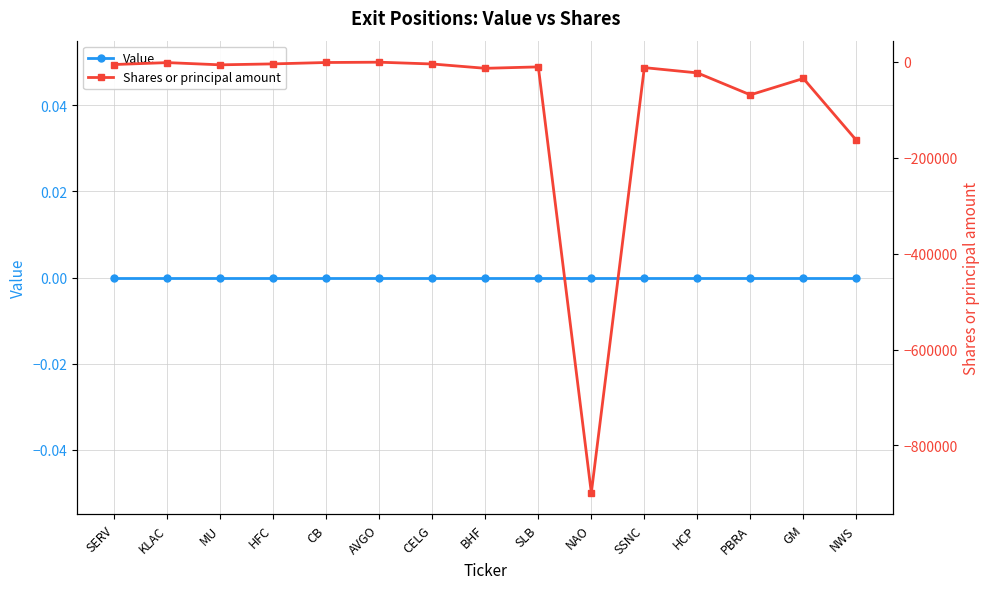

What position from the left is PBRA?

13